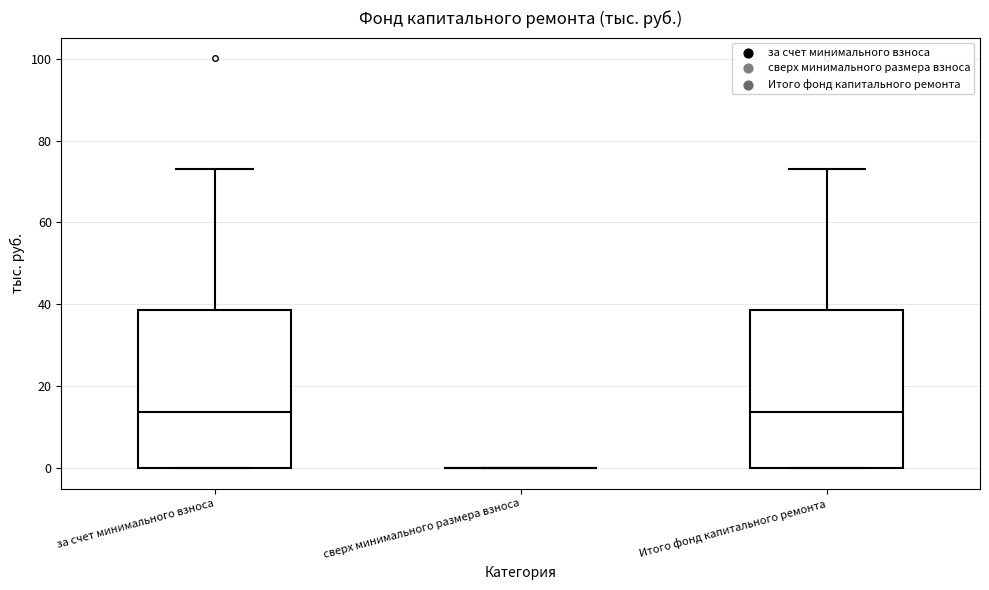

Reading left to right, transcribe this box plot: for each box, give where its median line is, the range the box spans, and where its two whiskers end, as read against the y-axis. The values are not printed on the chart, so give them approximately, as read against the axis.

за счет минимального взноса: median 14, box 0 to 38, whiskers 0 to 72
сверх минимального размера взноса: box collapsed to a line at 0, whiskers 0 to 0
Итого фонд капитального ремонта: median 14, box 0 to 38, whiskers 0 to 72